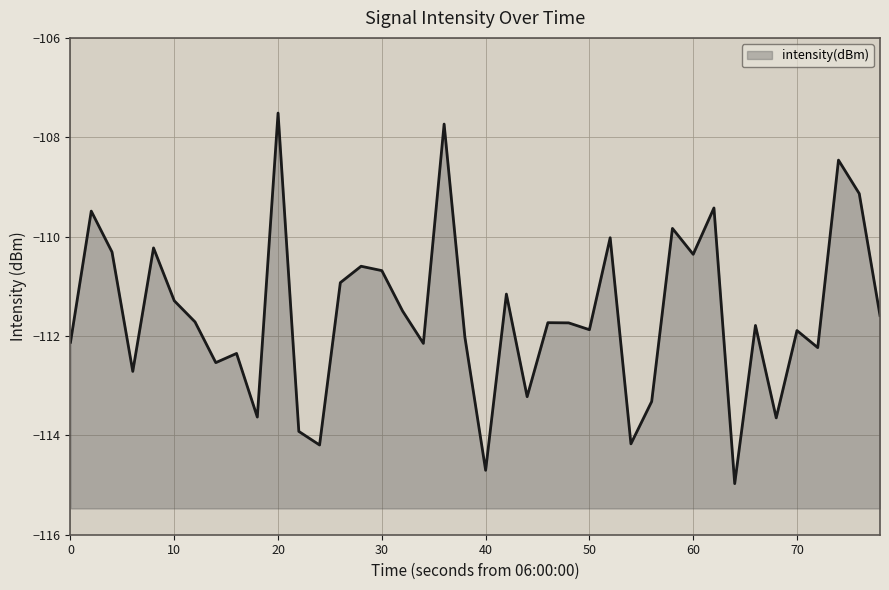

Which label corresponds to the largest value in the chart?

20